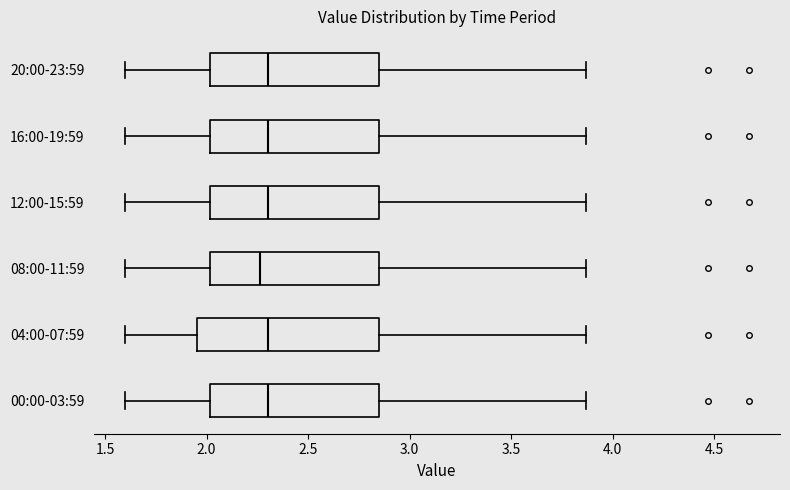

Reading bottom to top, read every box against the x-axis: the position of its median line, the range the box covers, and the ends of its whiskers. The values are not printed on the chart, so give them approximately, as read against the axis.

00:00-03:59: median 2.30, box 2.00 to 2.85, whiskers 1.60 to 3.85
04:00-07:59: median 2.30, box 1.95 to 2.85, whiskers 1.60 to 3.85
08:00-11:59: median 2.25, box 2.00 to 2.85, whiskers 1.60 to 3.85
12:00-15:59: median 2.30, box 2.00 to 2.85, whiskers 1.60 to 3.85
16:00-19:59: median 2.30, box 2.00 to 2.85, whiskers 1.60 to 3.85
20:00-23:59: median 2.30, box 2.00 to 2.85, whiskers 1.60 to 3.85